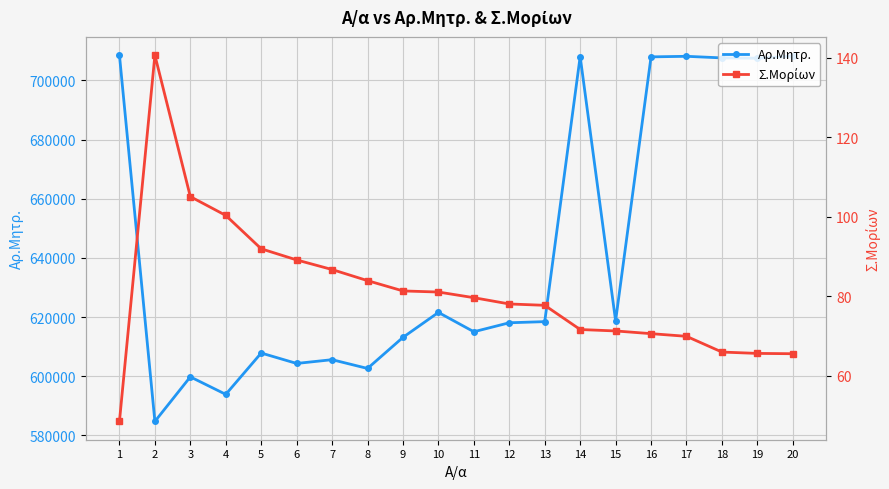

What is the minimum value for Αρ.Μητρ.?

584760